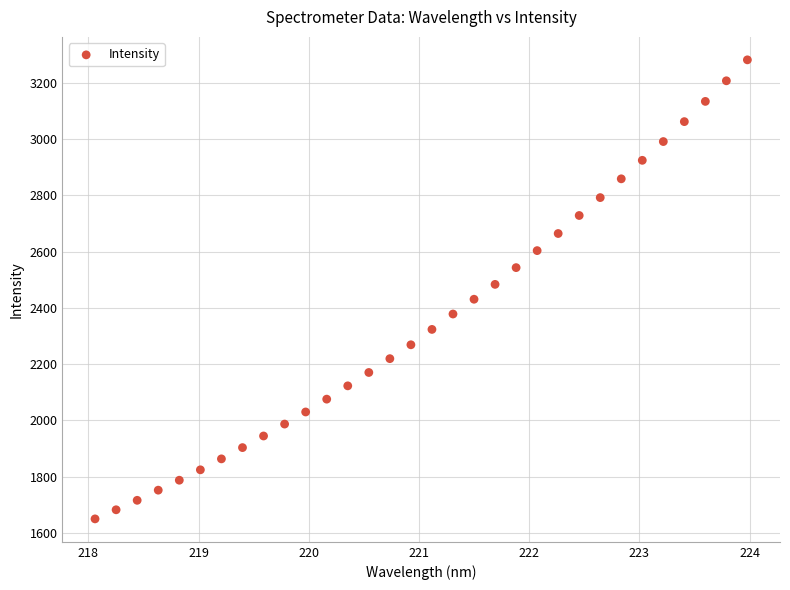

What is the range of X values (max minus min)?

5.9